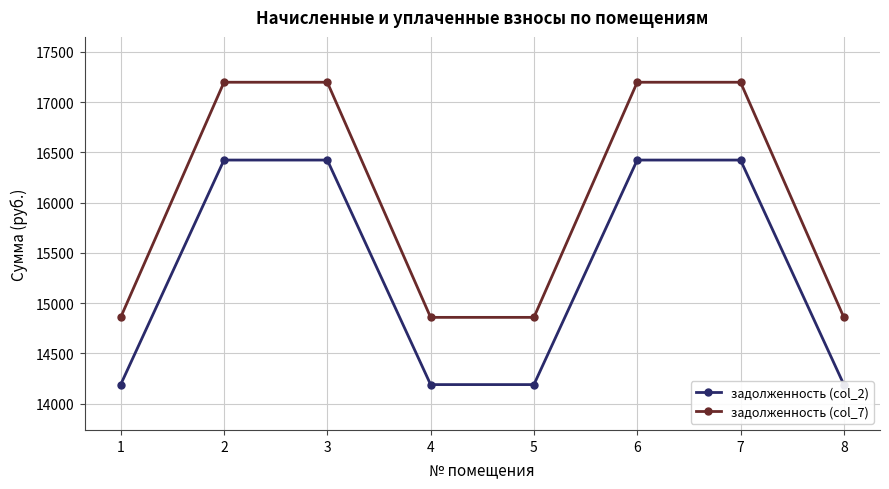

What are all the series names shown in the legend?

задолженность (col_2), задолженность (col_7)